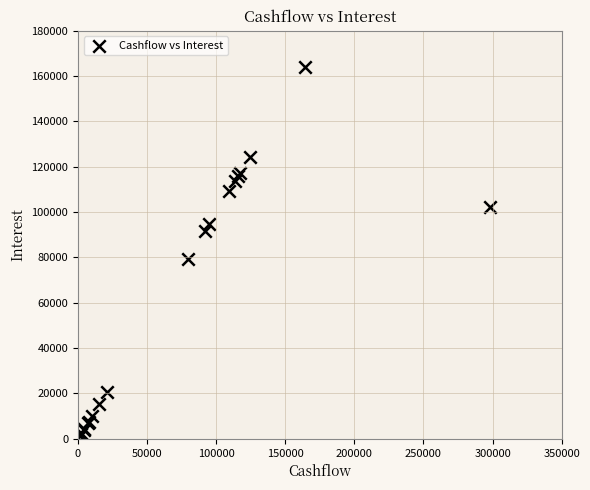

What Y value in the scatter plot is closest to 82689?

79391.3